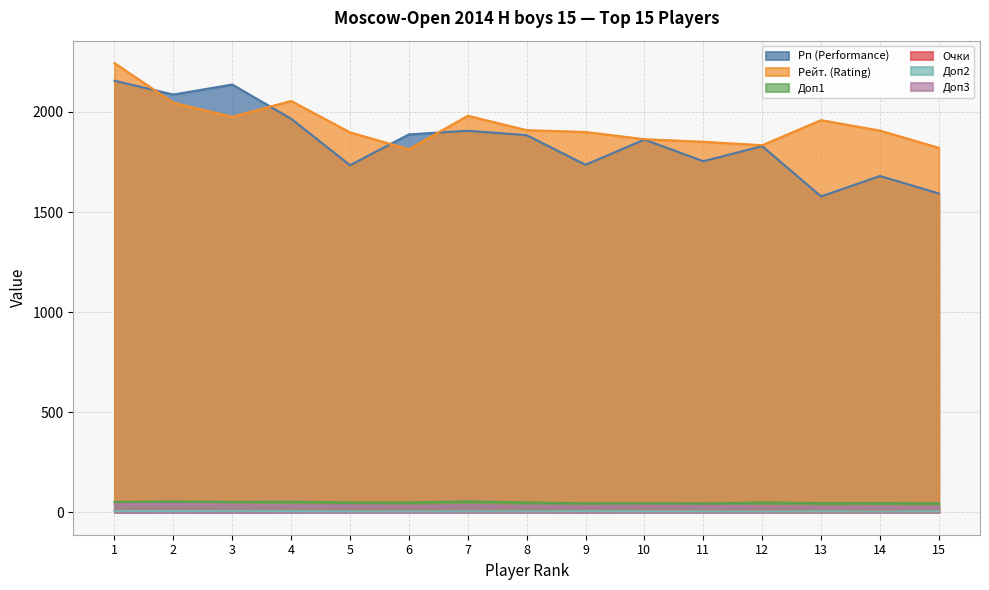

Reading left to right, list all the values displayed in this chart.

Рп (Performance): 2156.0	2087.0	2137.0	1966.0	1734.0	1888.0	1906.0	1884.0	1736.0	1862.0	1754.0	1829.0	1578.0	1680.0	1593.0
Рейт. (Rating): 2244.0	2046.0	1976.0	2055.0	1898.0	1814.0	1981.0	1909.0	1900.0	1864.0	1851.0	1834.0	1959.0	1907.0	1821.0
Доп1: 51.5	54.5	52.0	53.0	49.0	49.0	54.5	49.0	45.0	45.0	44.0	49.0	46.0	46.0	45.0
Очки: 8.0	7.5	7.0	6.5	6.5	6.5	6.0	6.0	6.0	6.0	6.0	5.5	5.5	5.5	5.5
Доп2: 7.0	6.0	7.0	6.0	5.0	5.0	5.0	5.0	6.0	5.0	5.0	4.0	5.0	4.0	5.0
Доп3: 39.5	41.0	38.0	34.0	34.0	32.5	35.0	32.5	31.0	32.5	31.5	30.5	28.5	28.5	27.5